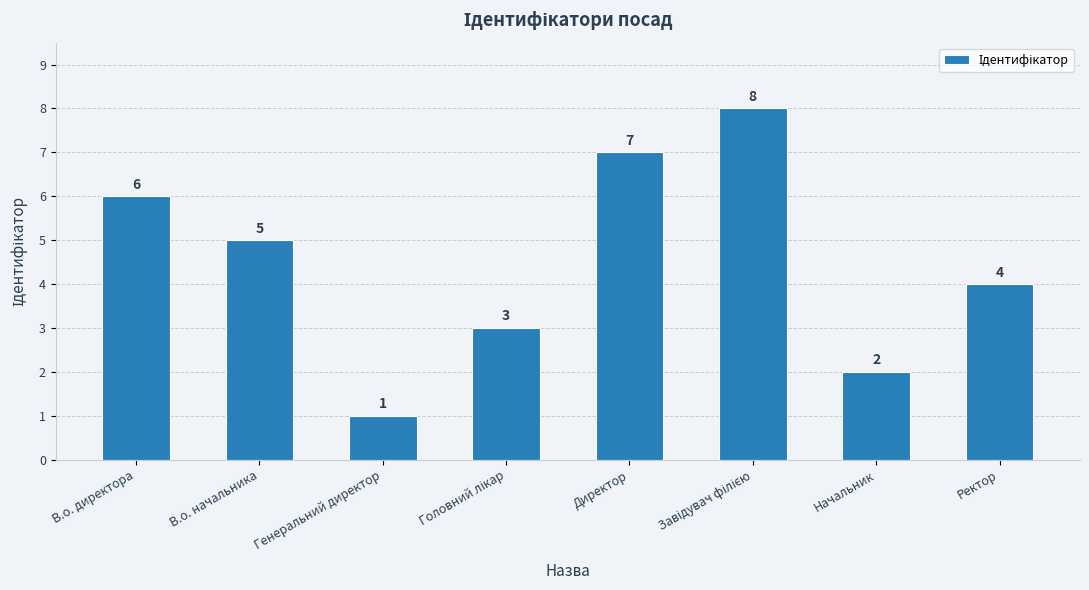

What is the value of the 7th bar from the left?

2